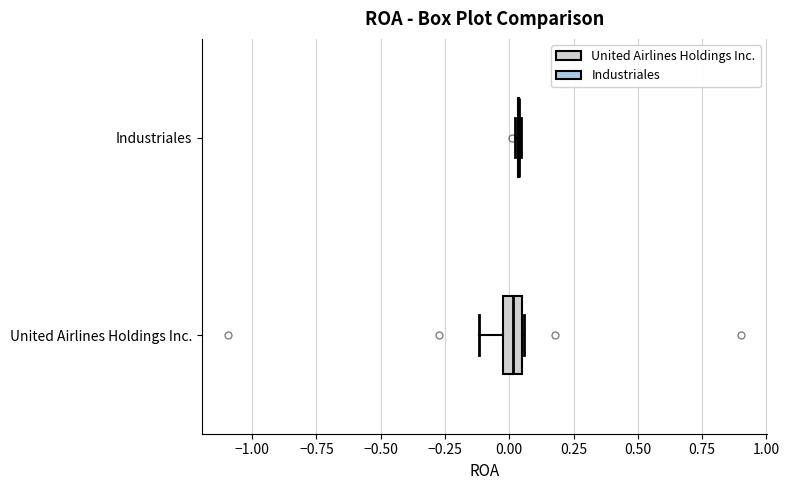

Comparing the boxes themselves (not the whiskers), which one is the widest?

United Airlines Holdings Inc.